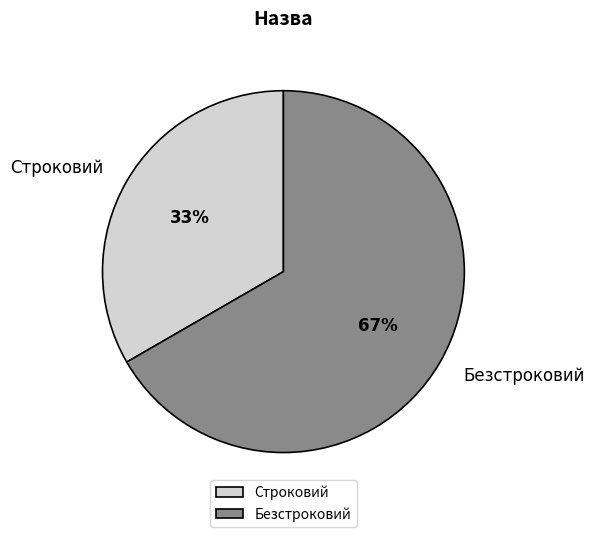

To the nearest percent, what portion does Безстроковий represent?

67%